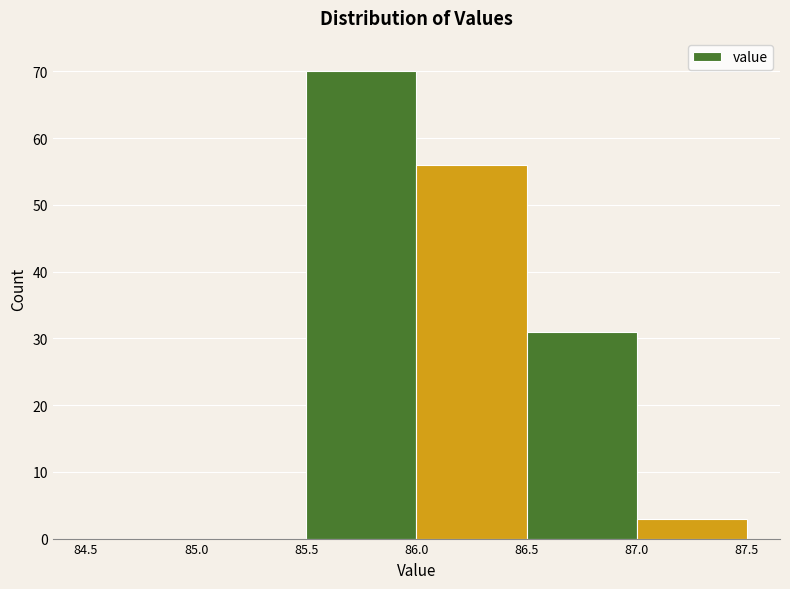

Reading left to right, transcribe this chart: for each bar, give the range it covers on the x-axis and its height. The values are not printed on the chart, so give them approximately, as read against the axis.

84.5 to 85.0: 0
85.0 to 85.5: 0
85.5 to 86.0: 70
86.0 to 86.5: 56
86.5 to 87.0: 31
87.0 to 87.5: 3